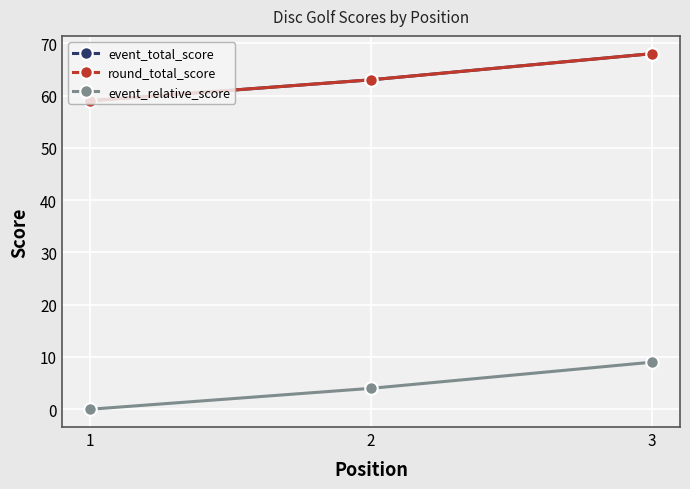

Is it true that event_relative_score equals 4 at 2?

True